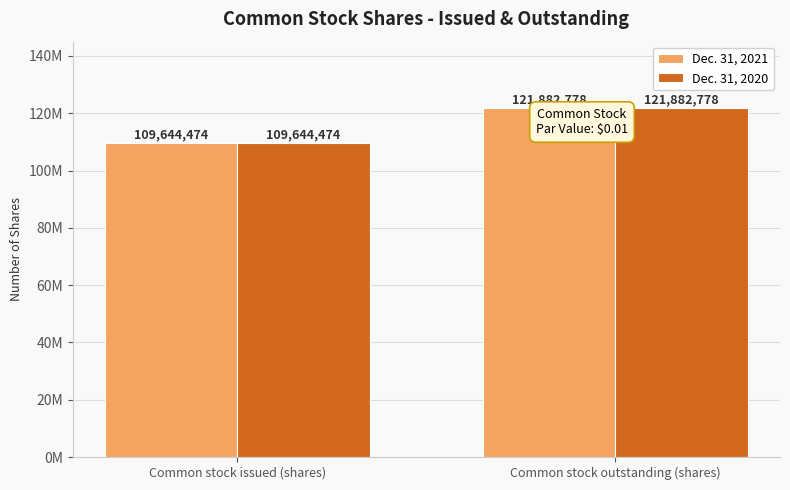

What are all the series names shown in the legend?

Dec. 31, 2021, Dec. 31, 2020